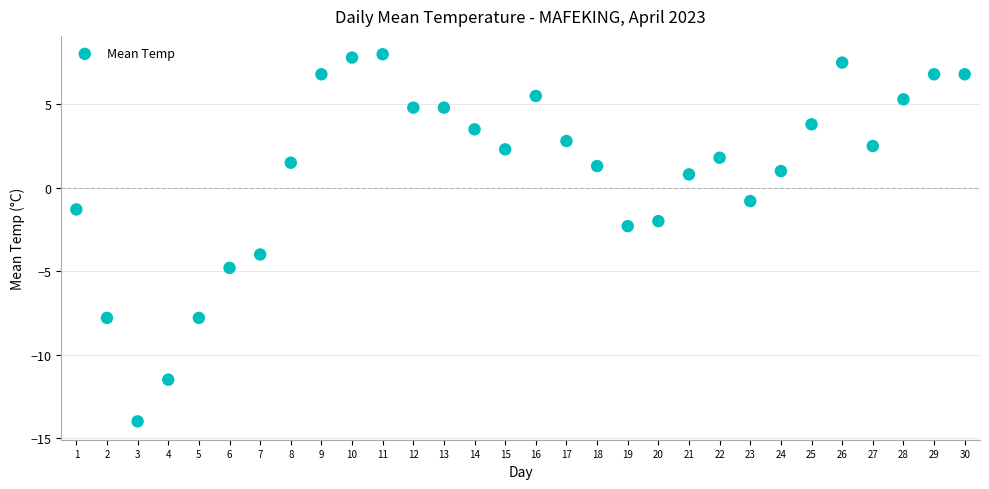

What is the range of Y values (max minus min)?

22.0